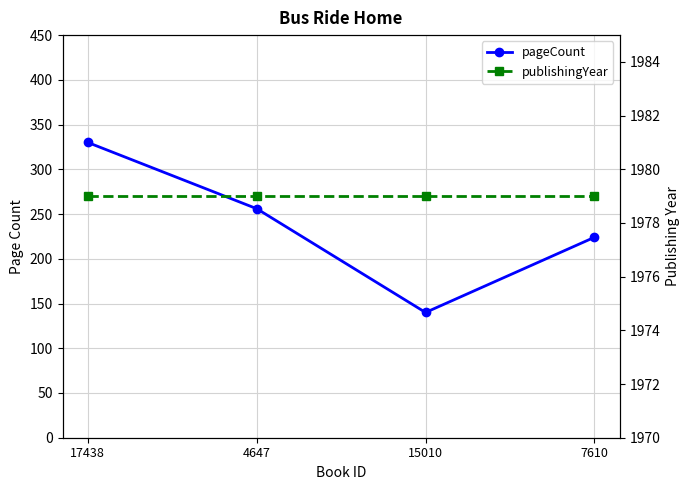

List the labels in order of pageCount value, largest first.

17438, 4647, 7610, 15010